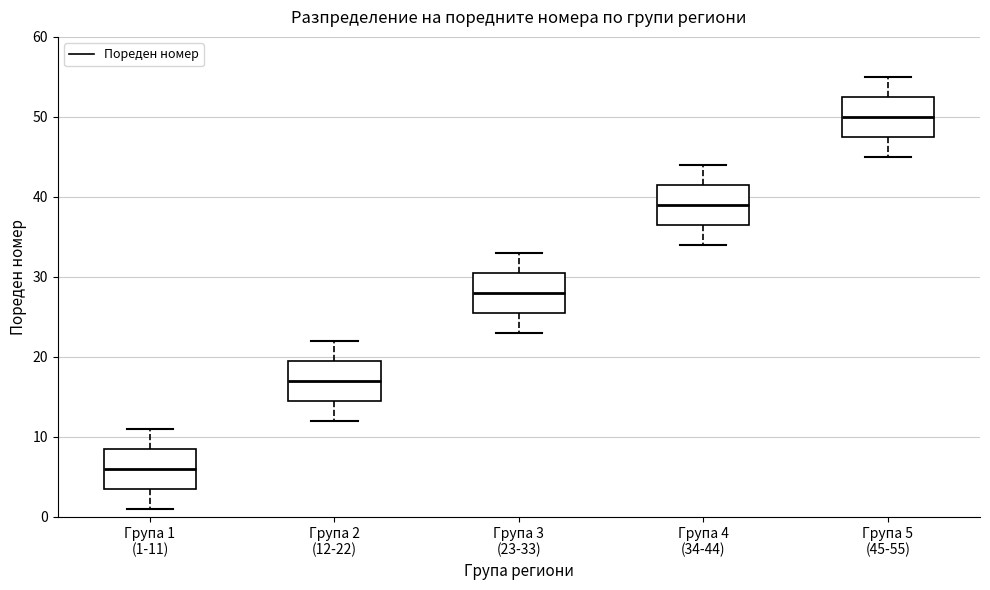

Which box's median line is the lowest?

Група 1 (1-11)